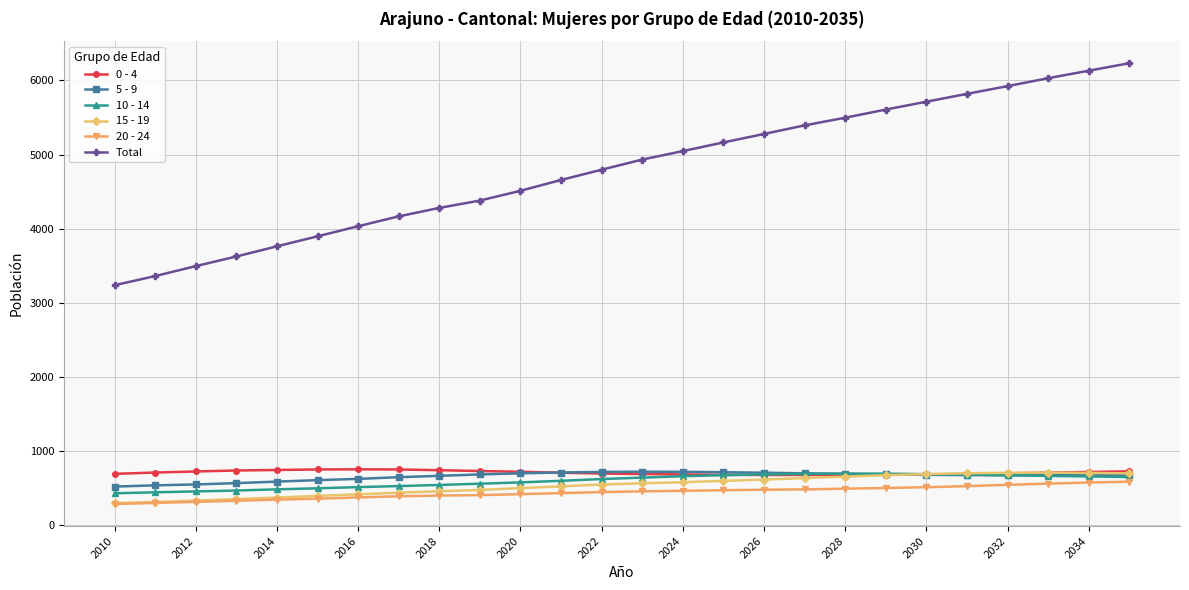

Which series has the widest spread of values?

Total